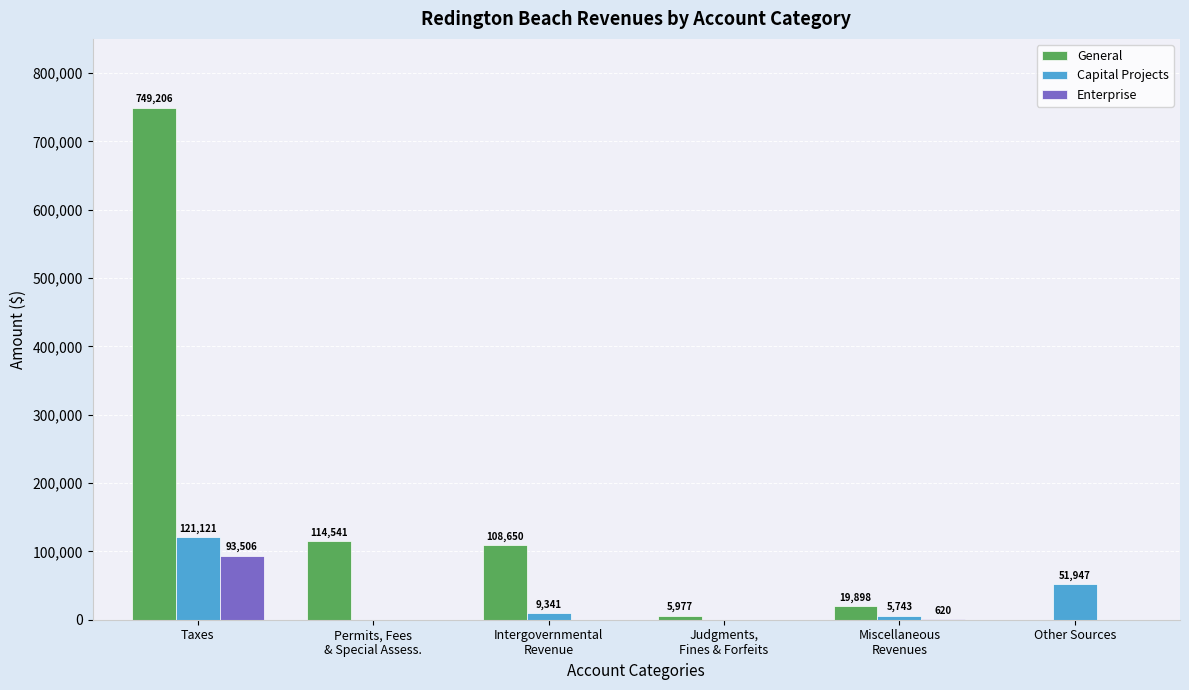

Are the bars horizontal?

No